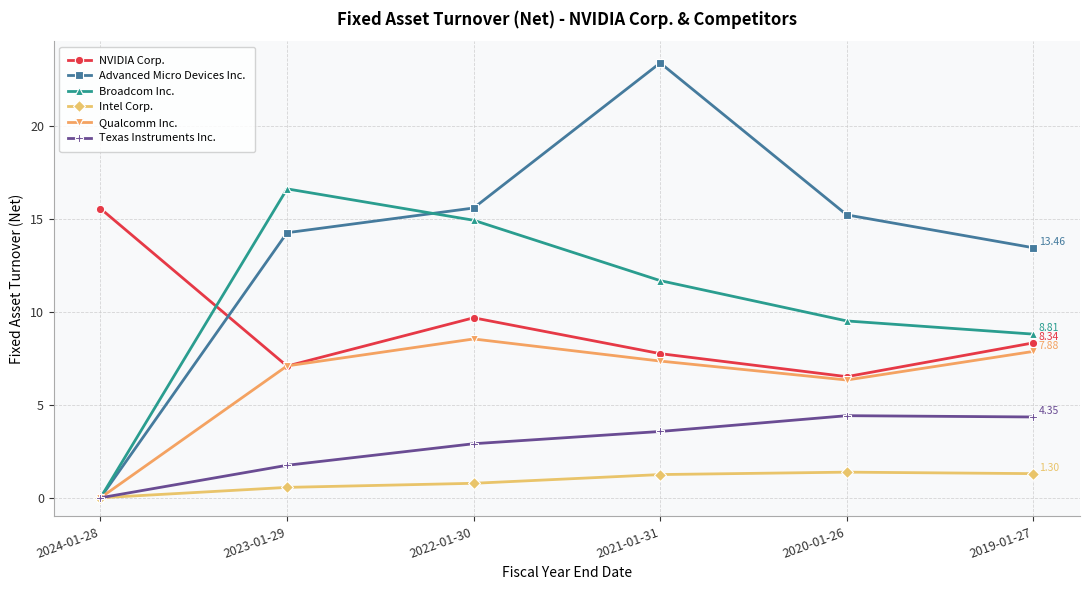

What is the maximum value for Intel Corp.?

1.4